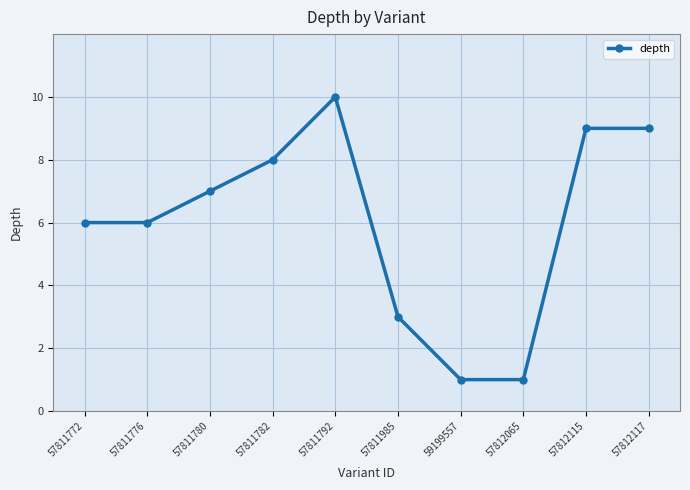

Count the values in the range 3 to 9.

7